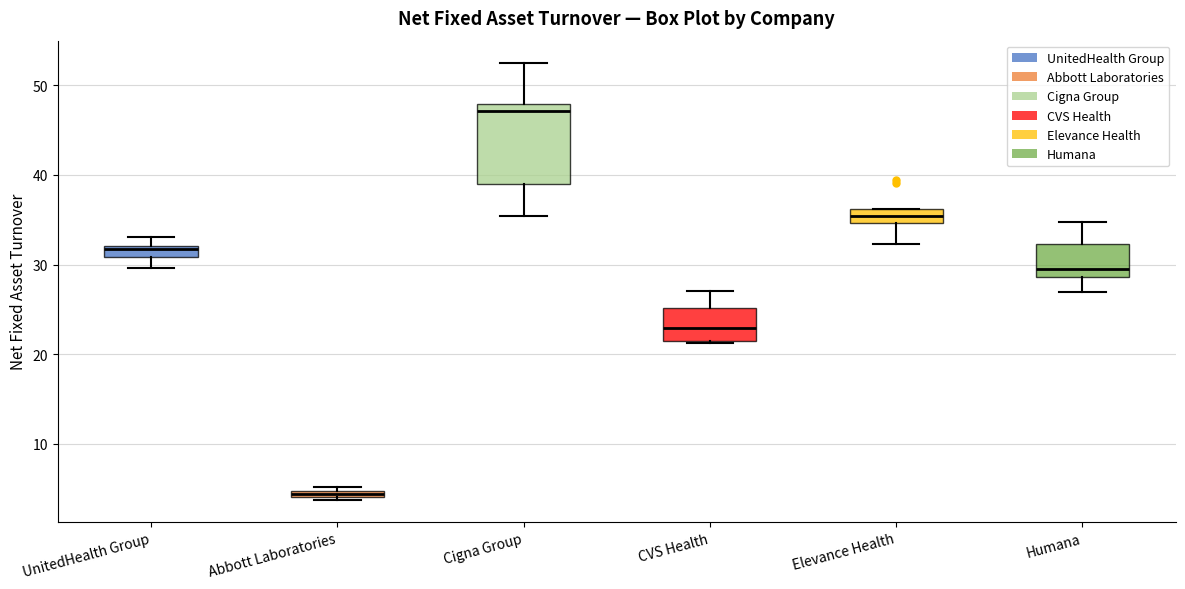

Which box is the tallest, from its lower edge to its upper edge?

Cigna Group